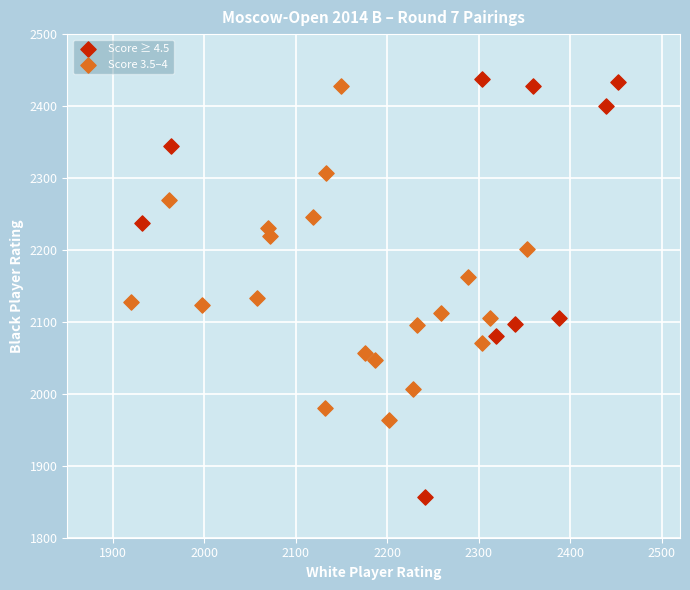

What are all the series names shown in the legend?

Score ≥ 4.5, Score 3.5–4